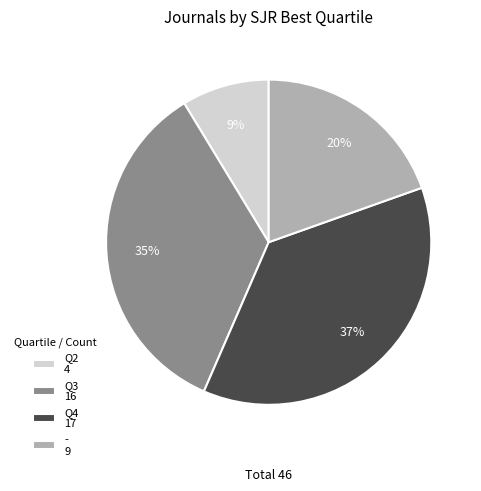

The - slice represents 20% of the pie. True or false?

True